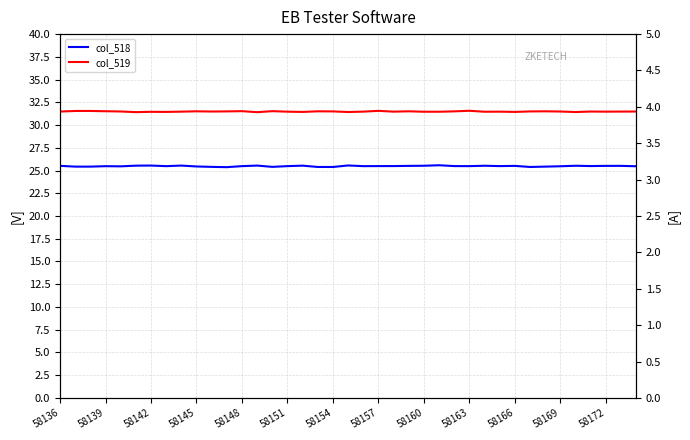

True or false: col_519 and col_518 cross at least once.

False